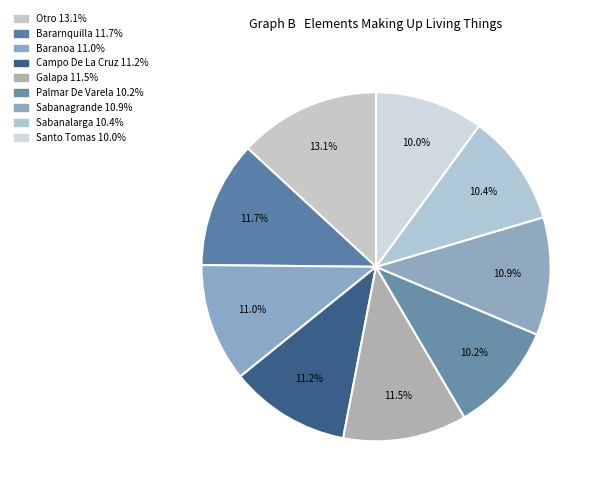

Is there any slice that represents more than half of the pie?

No